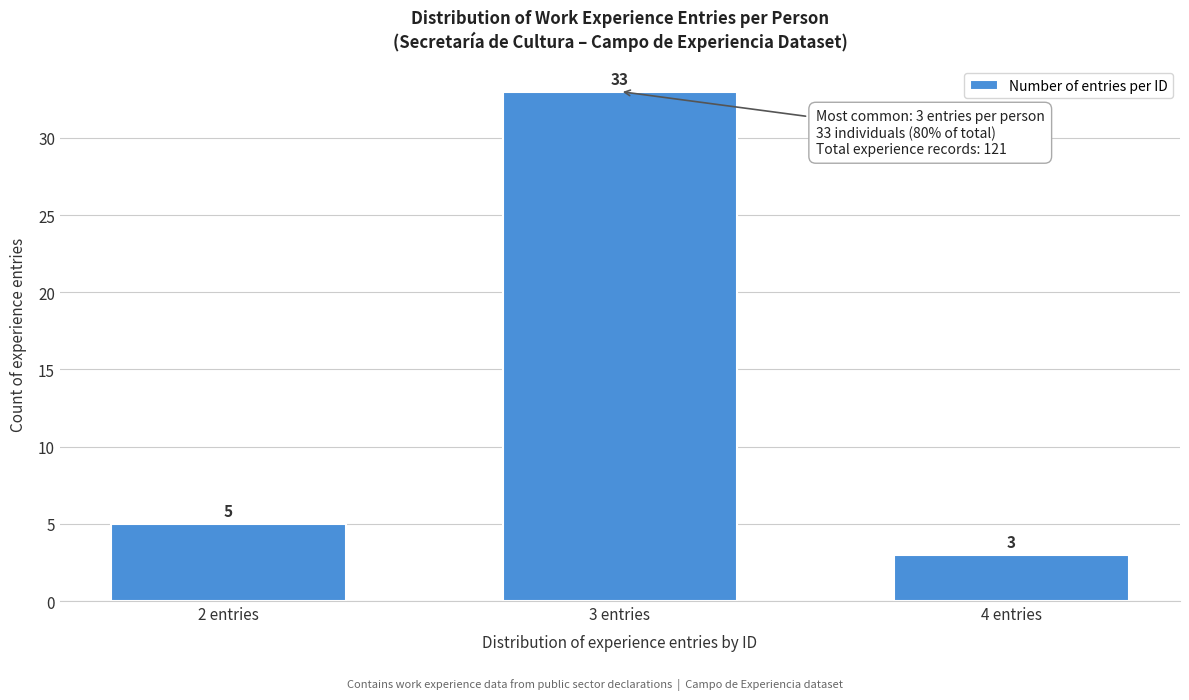

Reading right to left, transcribe all the data shown in this chart.

4 entries=3	3 entries=33	2 entries=5